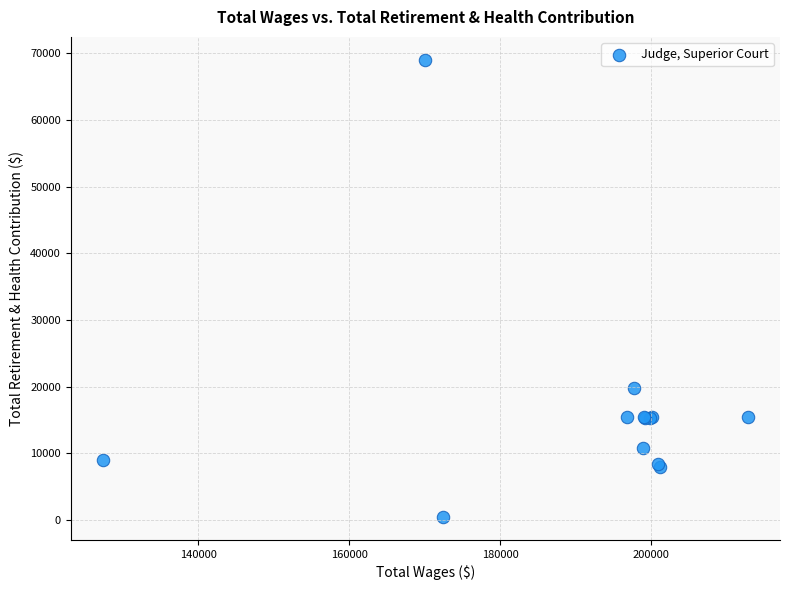

What Y value in the scatter plot is closest to 34757?

19827